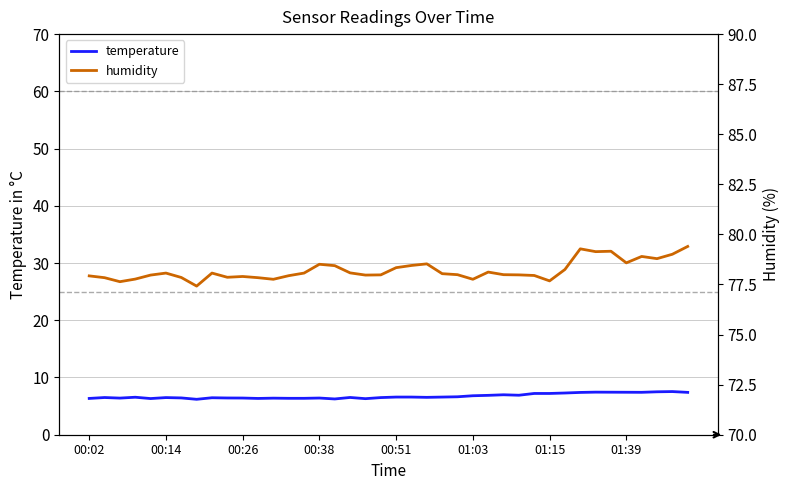

How many interior local valleys does the temperature series have?

9